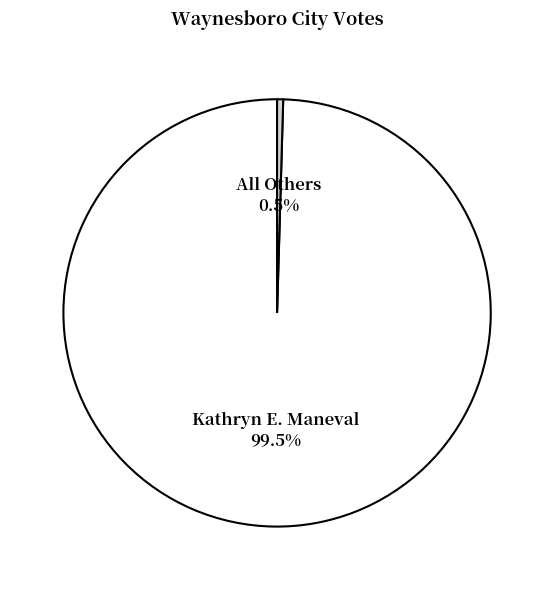

Combined, what portion of the pie is Kathryn E. Maneval and All Others?

100.0%